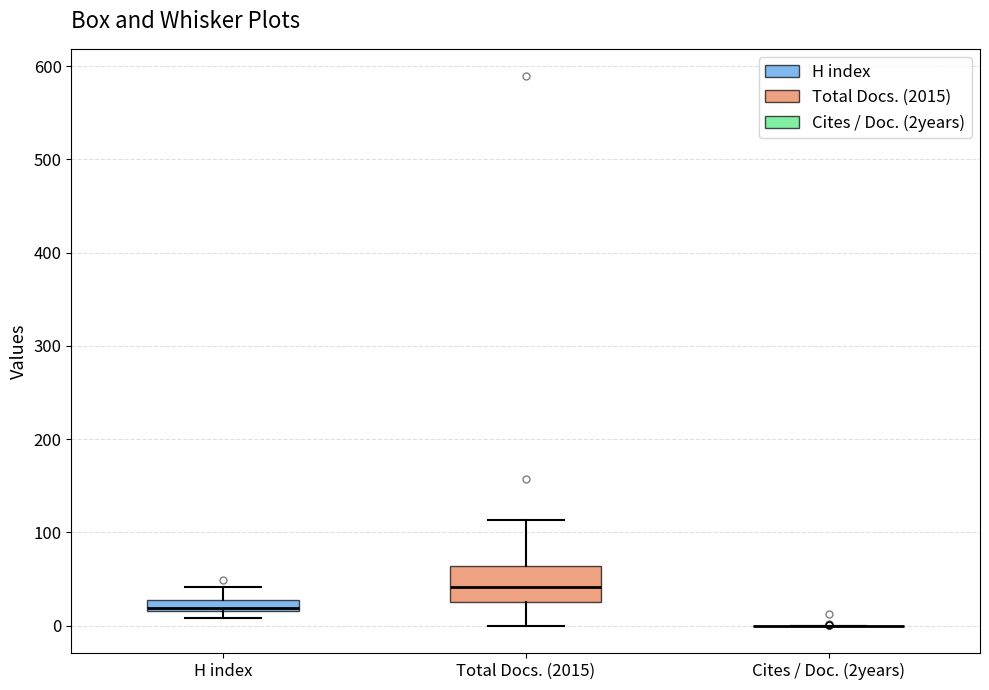

Where is the lower edge of the box for H index on the y-axis? The values are not printed on the chart, so give them approximately, as read against the axis.

20